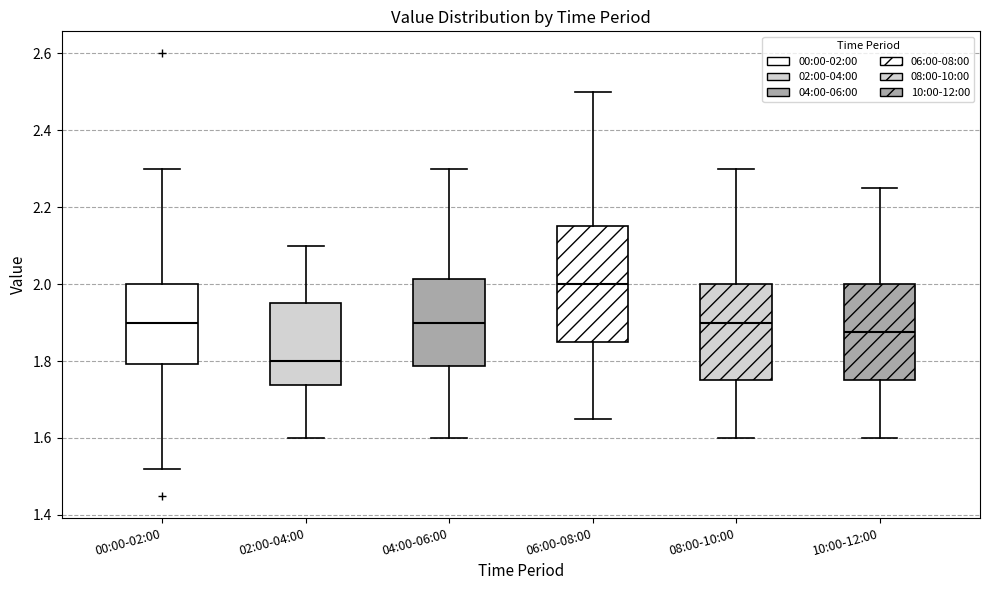

Reading left to right, transcribe this box plot: for each box, give where its median line is, the range the box spans, and where its two whiskers end, as read against the y-axis. The values are not printed on the chart, so give them approximately, as read against the axis.

00:00-02:00: median 1.90, box 1.80 to 2.00, whiskers 1.52 to 2.30
02:00-04:00: median 1.80, box 1.74 to 1.96, whiskers 1.60 to 2.10
04:00-06:00: median 1.90, box 1.78 to 2.02, whiskers 1.60 to 2.30
06:00-08:00: median 2.00, box 1.86 to 2.16, whiskers 1.66 to 2.50
08:00-10:00: median 1.90, box 1.76 to 2.00, whiskers 1.60 to 2.30
10:00-12:00: median 1.88, box 1.76 to 2.00, whiskers 1.60 to 2.26